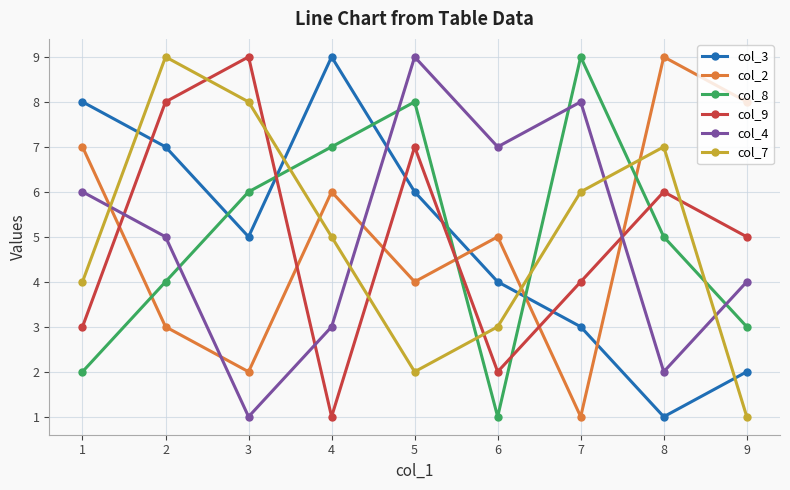

Is it true that col_9 equals 1 at 6?

False